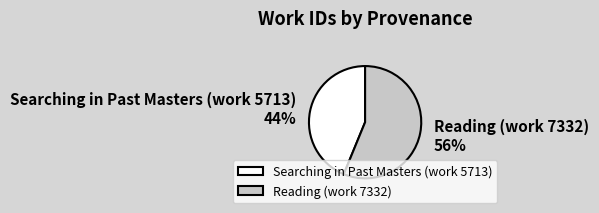

The Searching in Past Masters (work 5713) slice represents 32% of the pie. True or false?

False